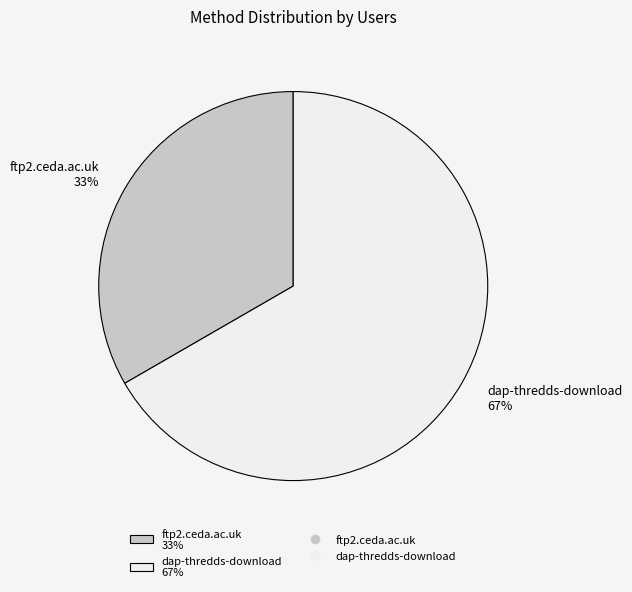

What percentage is the ftp2.ceda.ac.uk slice, to the nearest percent?

33%